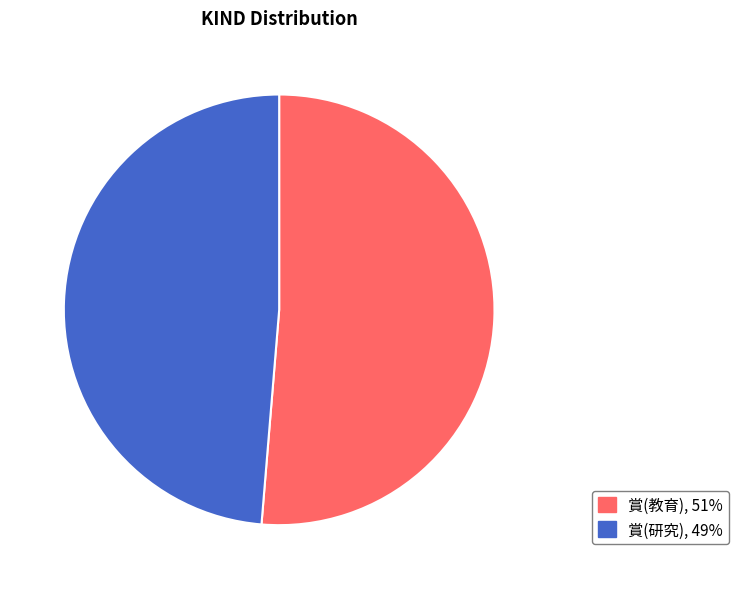

Approximately how many times larger is the value at 賞(研究) compared to 賞(教育)?

0.9